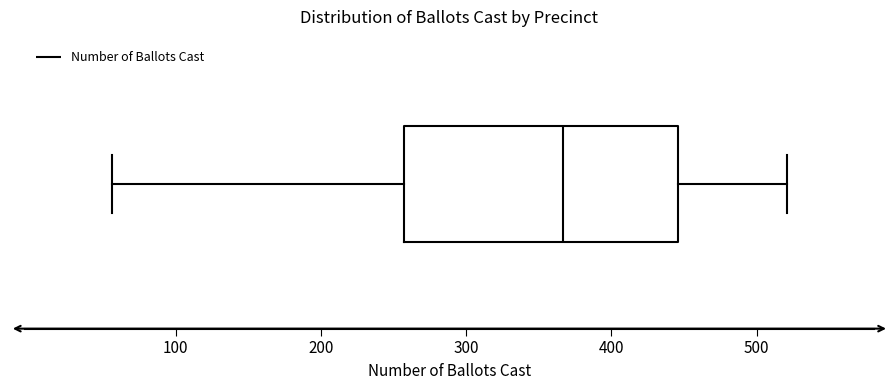

Transcribe this box plot: give where the median line is, the range the box spans, and where the two whiskers end, as read against the x-axis. The values are not printed on the chart, so give them approximately, as read against the axis.

median 370, box 260 to 450, whiskers 60 to 520